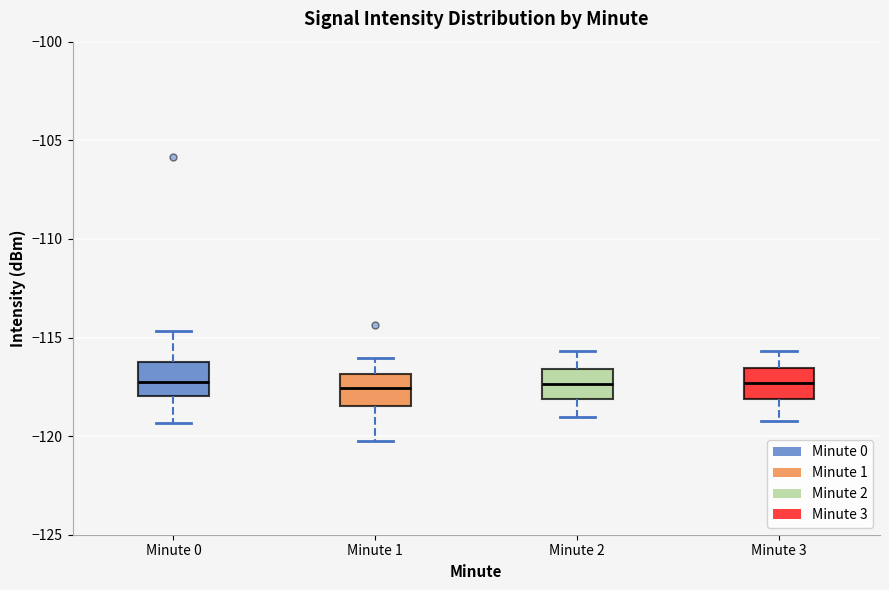

Reading left to right, transcribe this box plot: for each box, give where its median line is, the range the box spans, and where its two whiskers end, as read against the y-axis. The values are not printed on the chart, so give them approximately, as read against the axis.

Minute 0: median -117.0, box -118.0 to -116.0, whiskers -119.5 to -114.5
Minute 1: median -117.5, box -118.5 to -117.0, whiskers -120.5 to -116.0
Minute 2: median -117.5, box -118.0 to -116.5, whiskers -119.0 to -115.5
Minute 3: median -117.5, box -118.0 to -116.5, whiskers -119.0 to -115.5